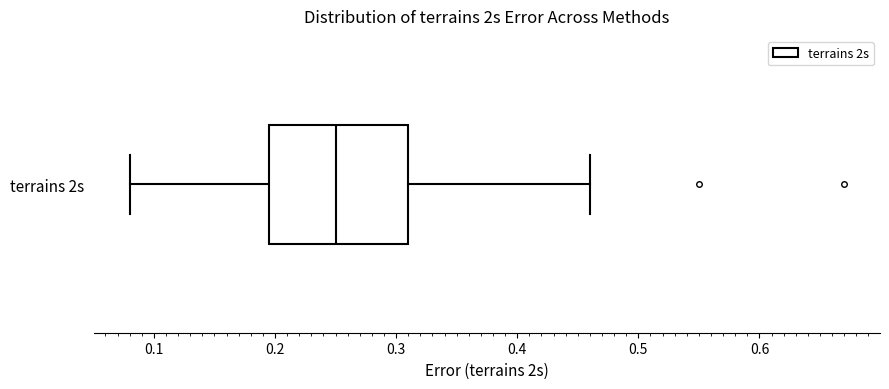

Transcribe this box plot: give where the median line is, the range the box spans, and where the two whiskers end, as read against the x-axis. The values are not printed on the chart, so give them approximately, as read against the axis.

median 0.25, box 0.20 to 0.31, whiskers 0.08 to 0.46